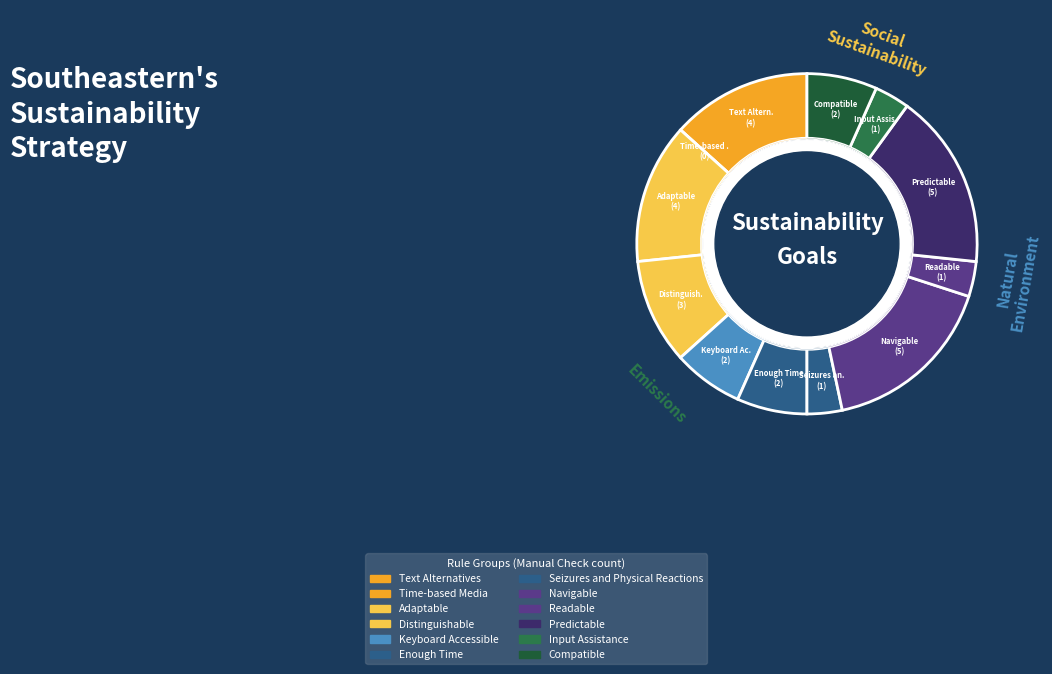

What is the ratio of the value at Input Assistance to the value at Predictable?

0.2